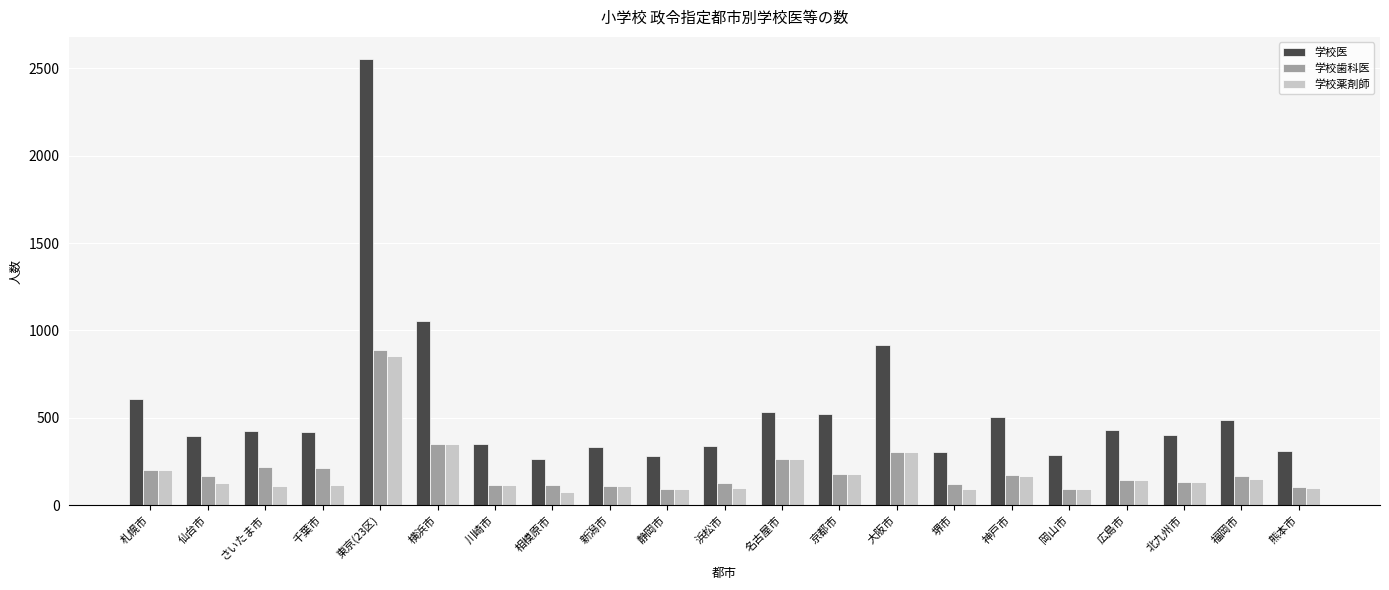

The 学校歯科医 series shows 220 at さいたま市. True or false?

True